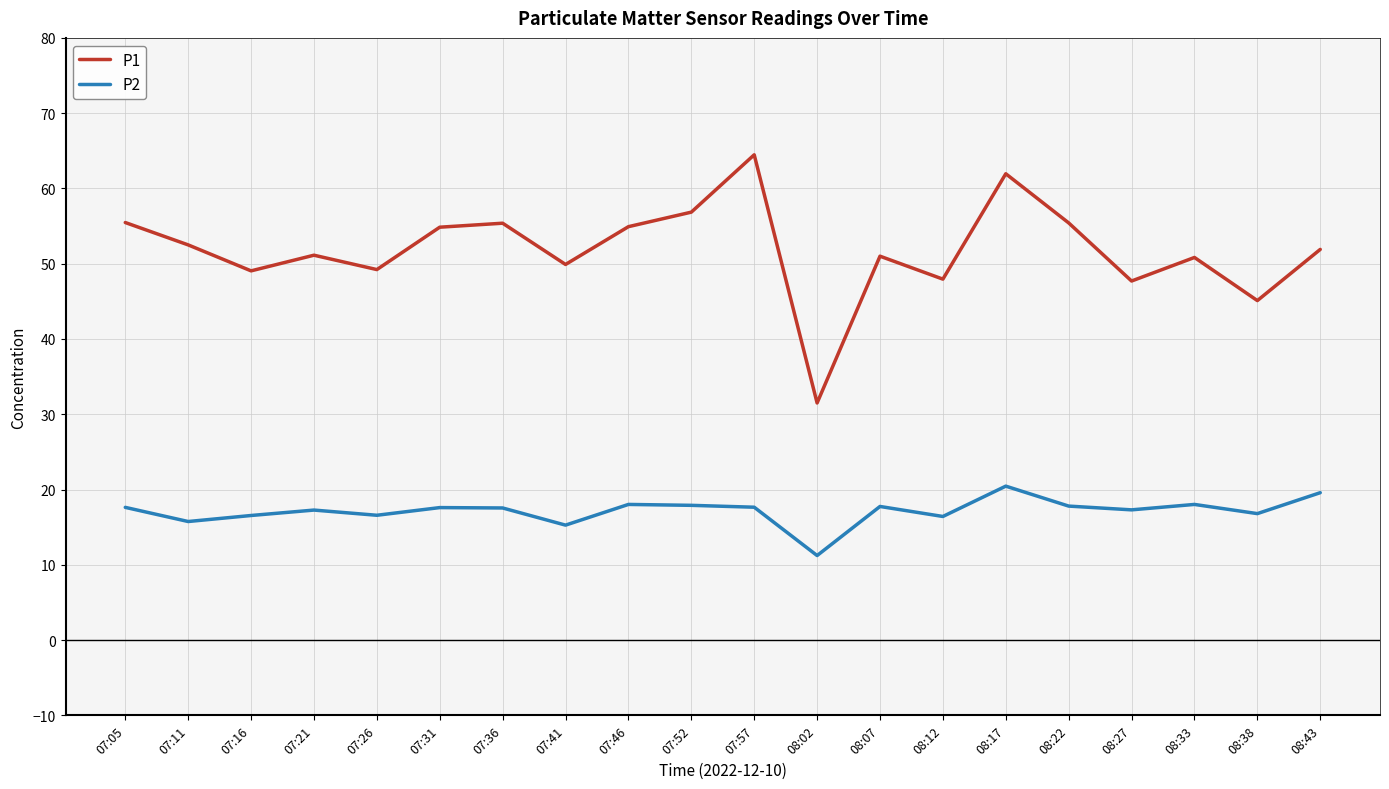

What are all the series names shown in the legend?

P1, P2